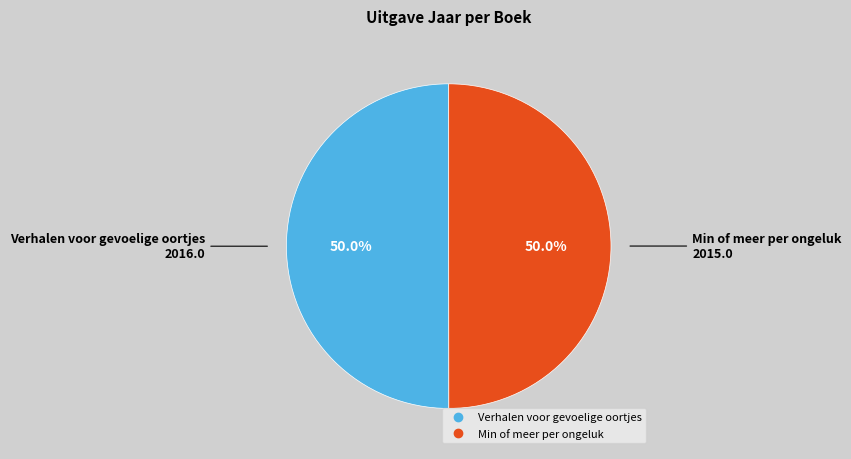

To the nearest percent, what portion does Min of meer per ongeluk represent?

50%